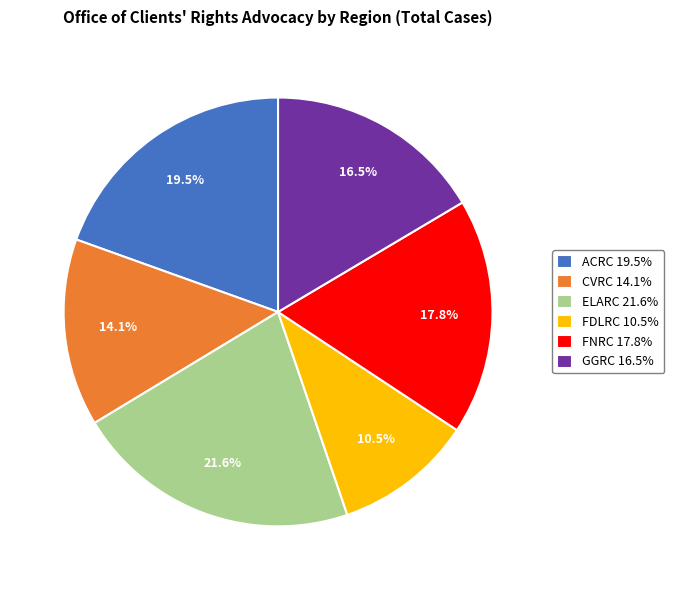

What is the smallest slice in the pie chart?

FDLRC